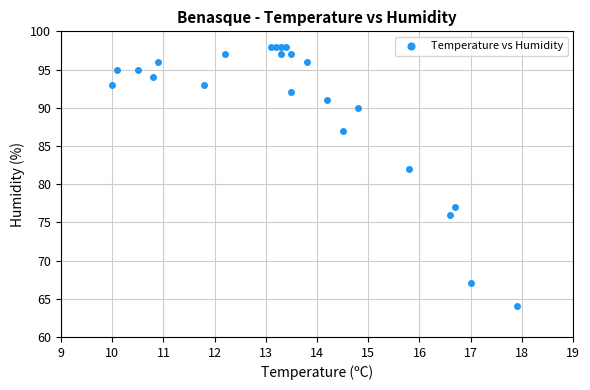

What Y value in the scatter plot is closest to 81?

82